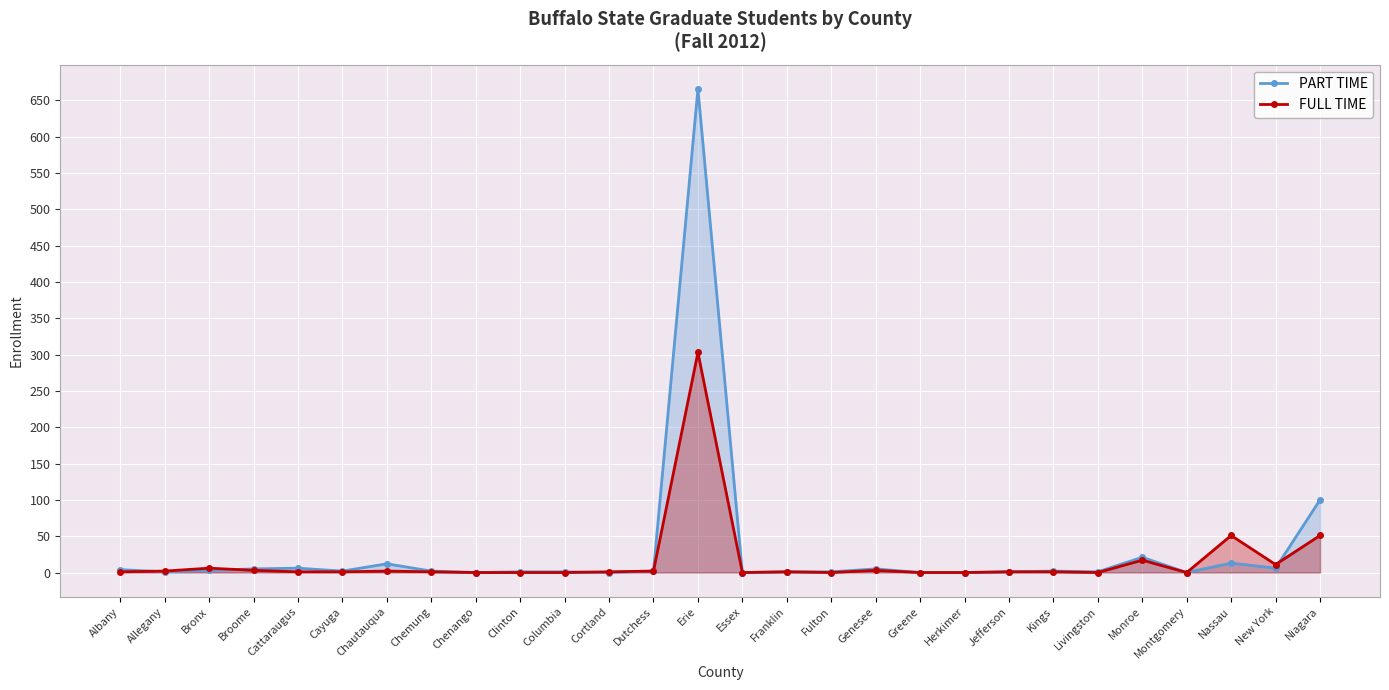

The value of FULL TIME at Greene is 0. True or false?

True